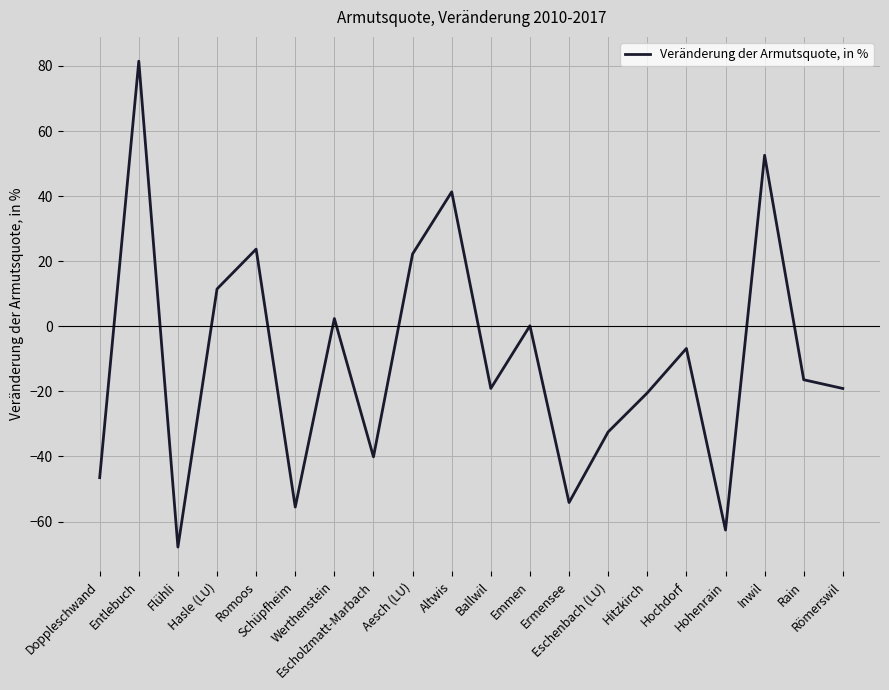

Where does the data first go above -16?

Entlebuch